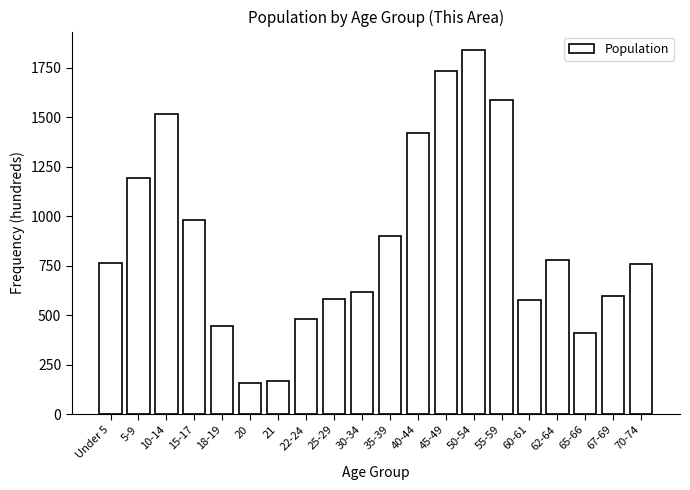

What is the greatest value displayed?

1840